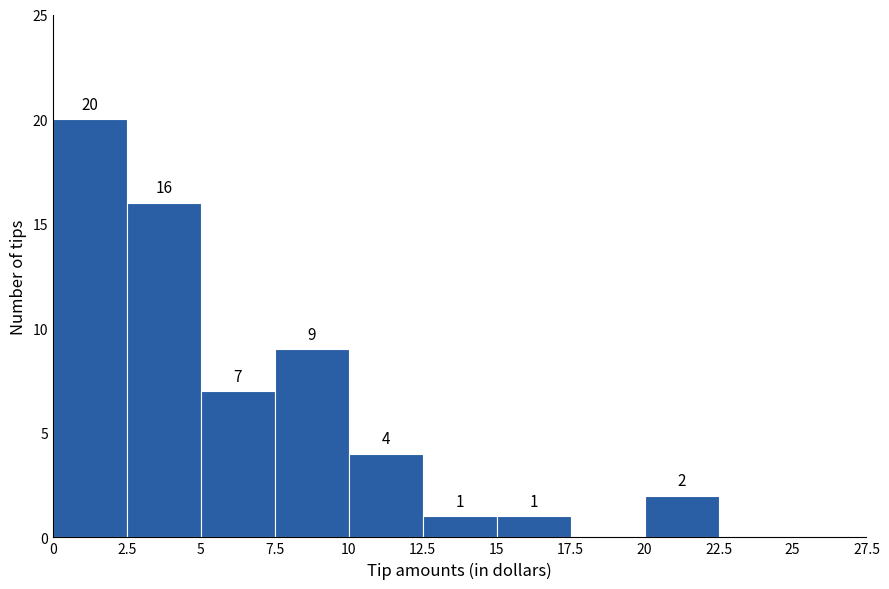

Which range on the x-axis has the tallest bar?

0 to 2.5